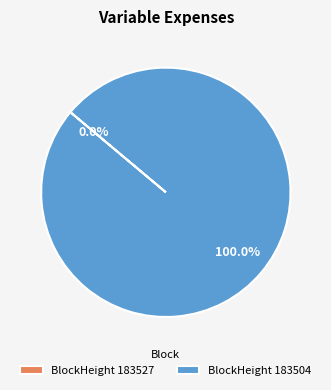

Is there a majority slice in this chart?

Yes